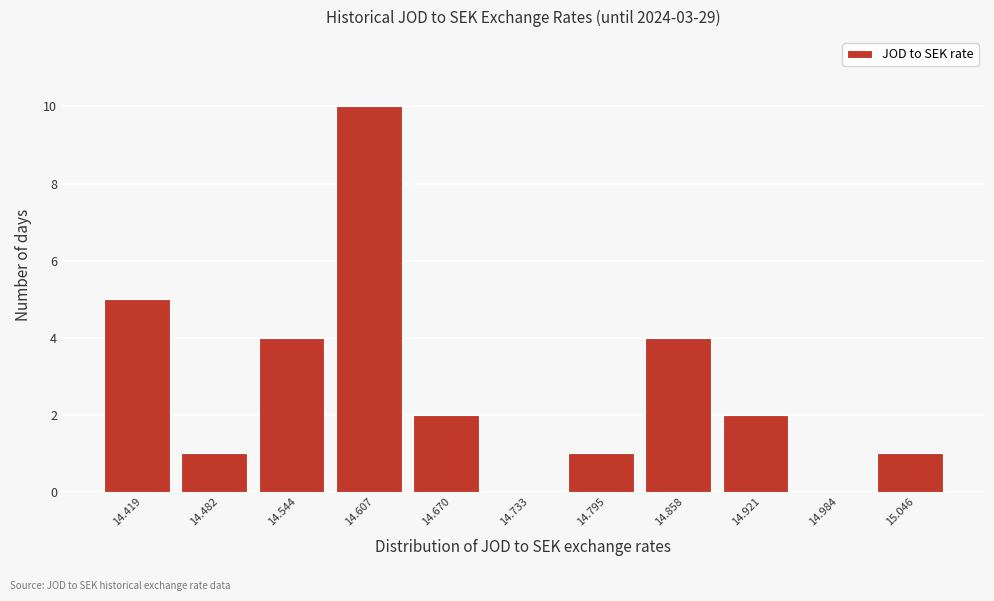

Reading left to right, list all the values displayed in this chart.

14.419=5	14.482=1	14.544=4	14.607=10	14.670=2	14.733=0	14.795=1	14.858=4	14.921=2	14.984=0	15.046=1